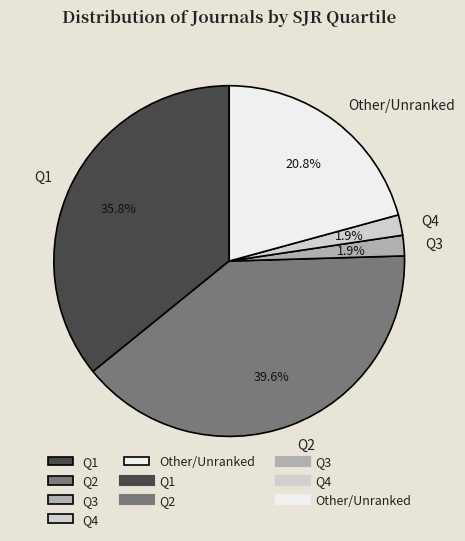

How many slices are in this pie chart?

5